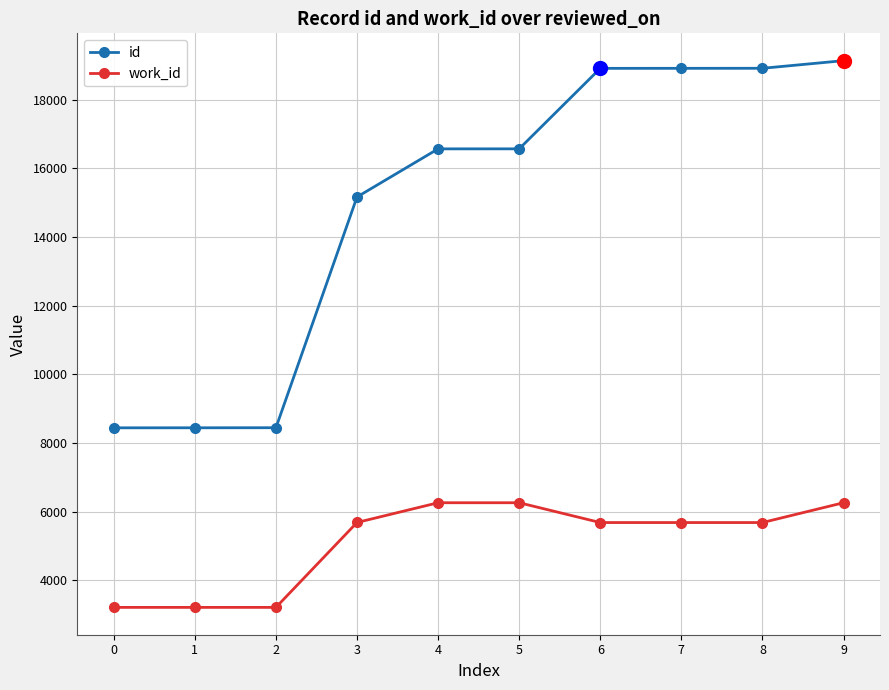

What is the sum of the id values at 6 and 5?

35488